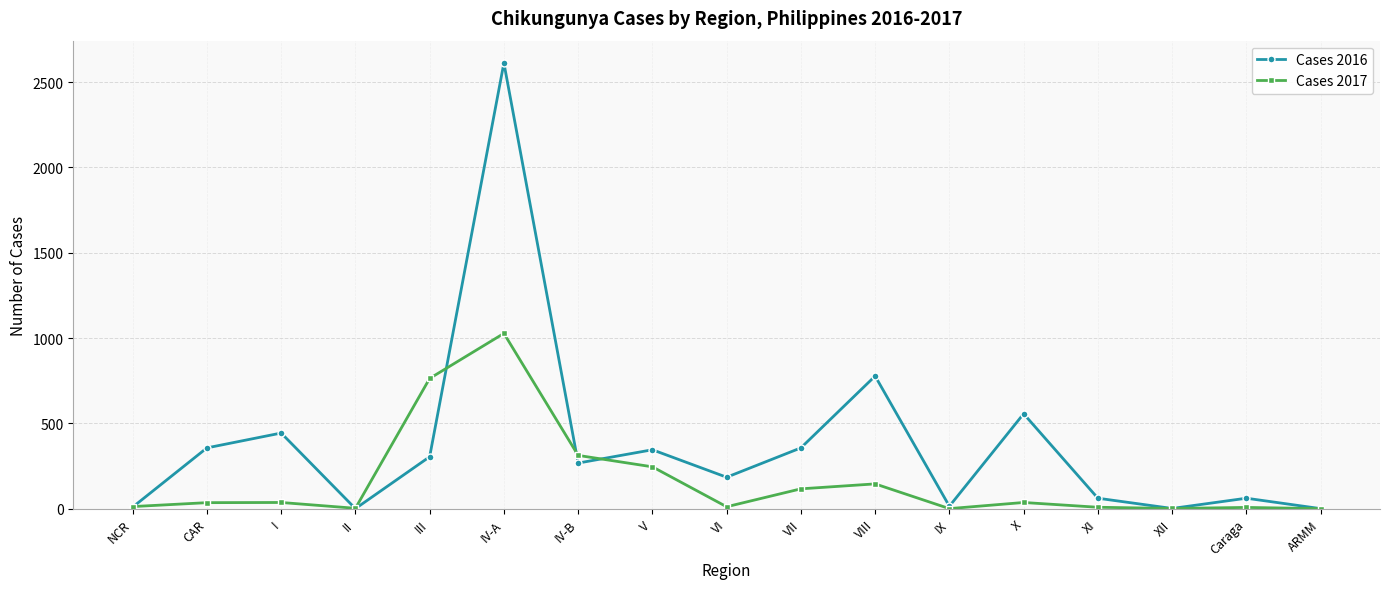

Which series has the largest range (max minus min)?

Cases 2016